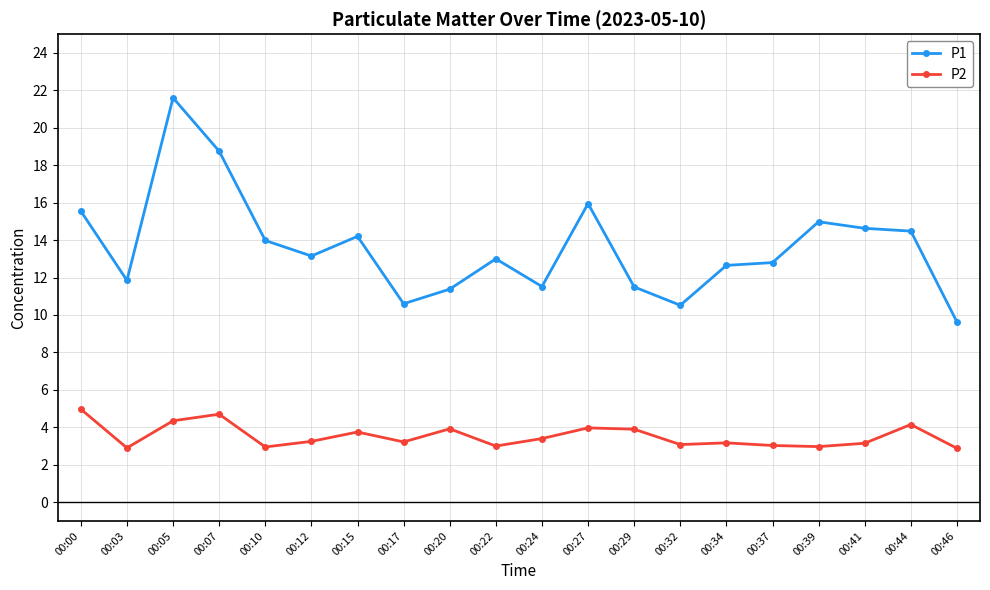

At which label does P1 reach its minimum?

00:46